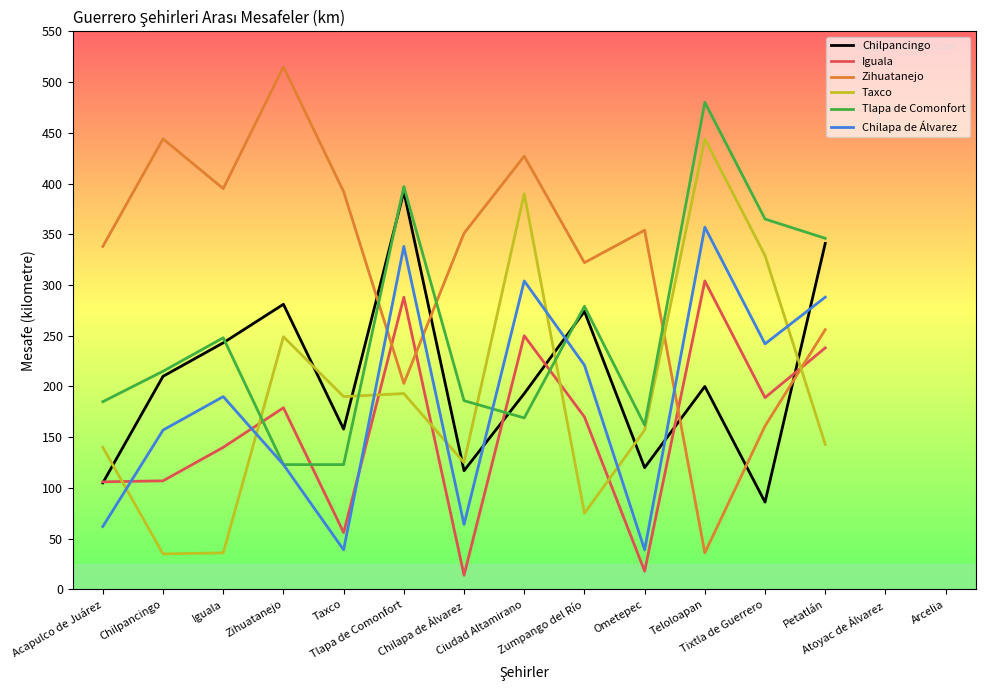

Is this an area chart (filled region under the line)?

No